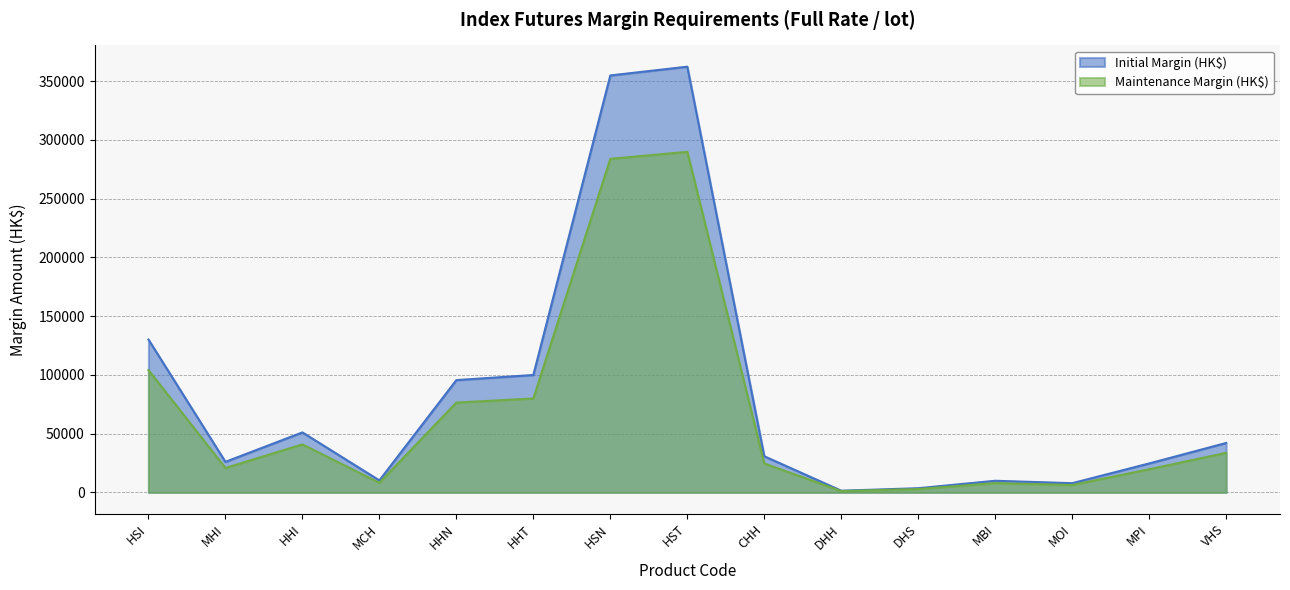

Does the chart have visible grid lines?

Yes